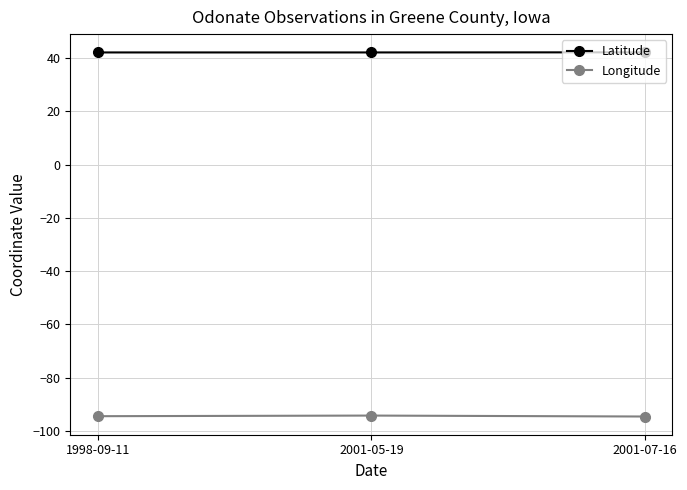

What is the greatest value displayed?

42.1